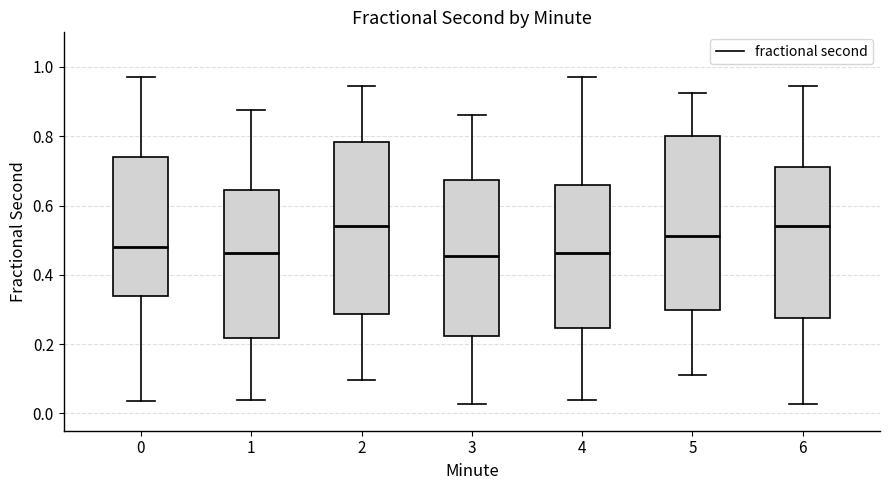

Reading left to right, read every box against the y-axis: the position of its median line, the range the box covers, and the ends of its whiskers. The values are not printed on the chart, so give them approximately, as read against the axis.

0: median 0.48, box 0.34 to 0.74, whiskers 0.04 to 0.98
1: median 0.46, box 0.22 to 0.64, whiskers 0.04 to 0.88
2: median 0.54, box 0.28 to 0.78, whiskers 0.10 to 0.94
3: median 0.46, box 0.22 to 0.68, whiskers 0.02 to 0.86
4: median 0.46, box 0.24 to 0.66, whiskers 0.04 to 0.98
5: median 0.52, box 0.30 to 0.80, whiskers 0.10 to 0.92
6: median 0.54, box 0.28 to 0.72, whiskers 0.02 to 0.94